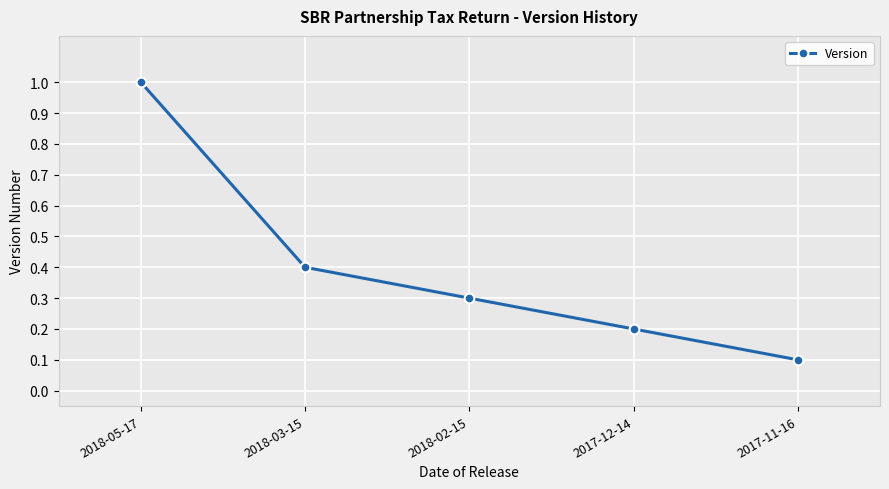

True or false: the data shows 1.0 at 2018-05-17.

True